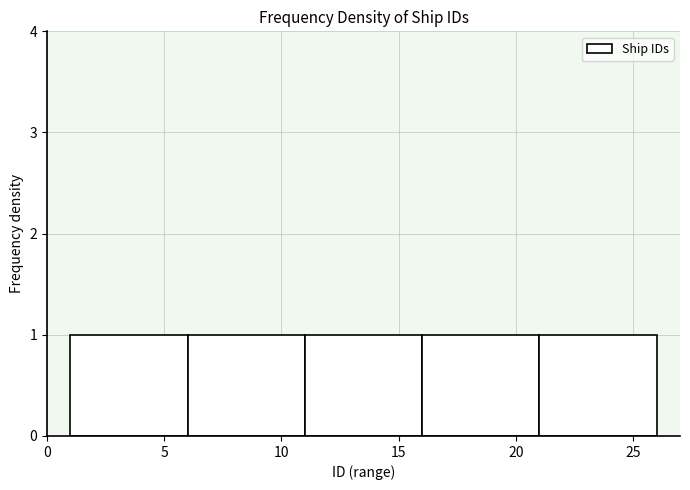

Reading left to right, transcribe this chart: for each bar, give the range it covers on the x-axis and its height. The values are not printed on the chart, so give them approximately, as read against the axis.

1 to 6: 1
6 to 11: 1
11 to 16: 1
16 to 21: 1
21 to 26: 1